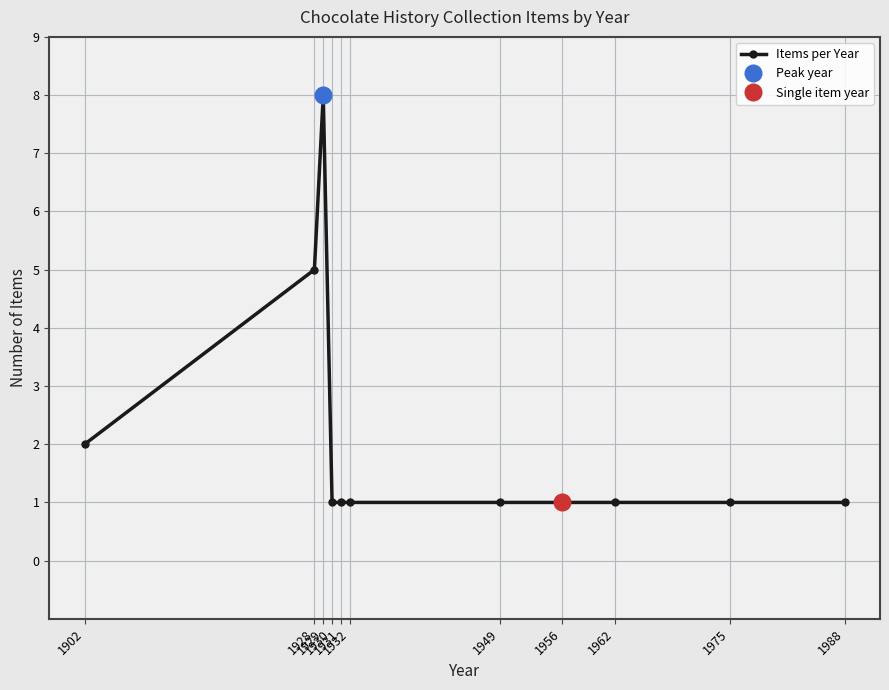

Where is the first local maximum?

1929